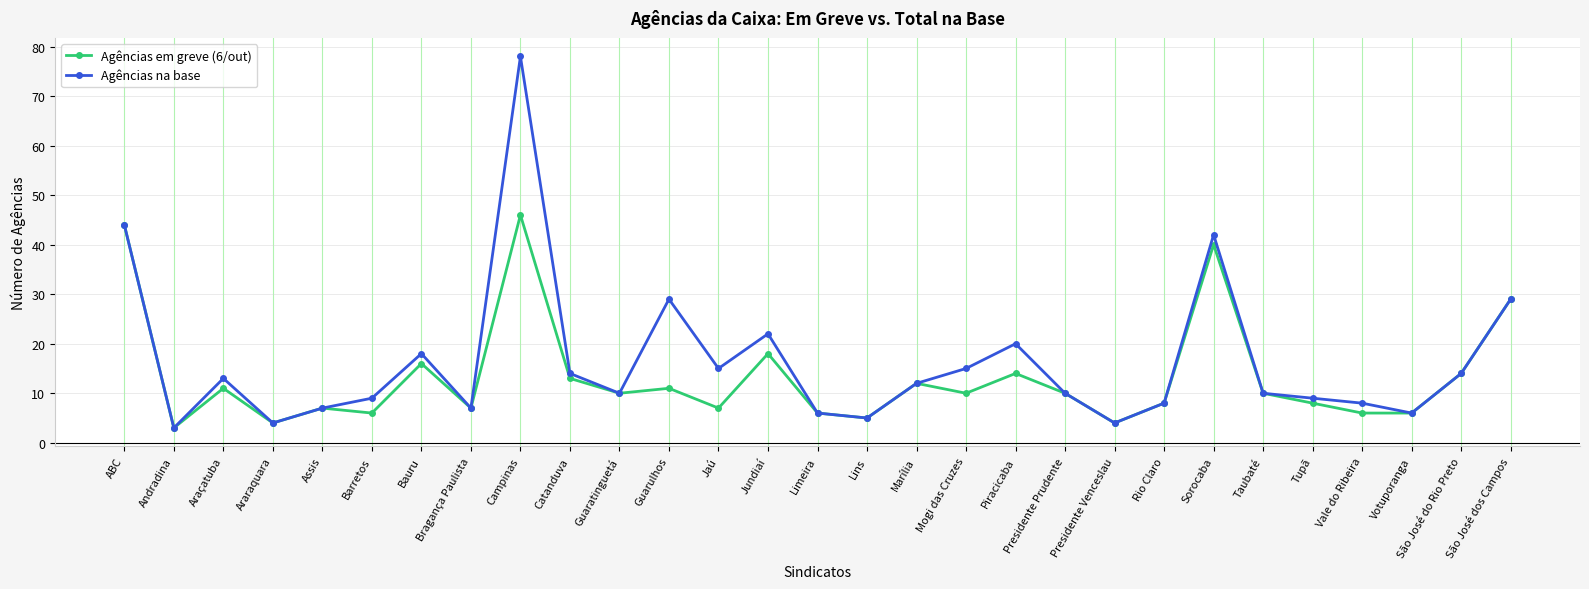

Reading left to right, list all the values displayed in this chart.

Agências em greve (6/out): 44	3	11	4	7	6	16	7	46	13	10	11	7	18	6	5	12	10	14	10	4	8	40	10	8	6	6	14	29
Agências na base: 44	3	13	4	7	9	18	7	78	14	10	29	15	22	6	5	12	15	20	10	4	8	42	10	9	8	6	14	29